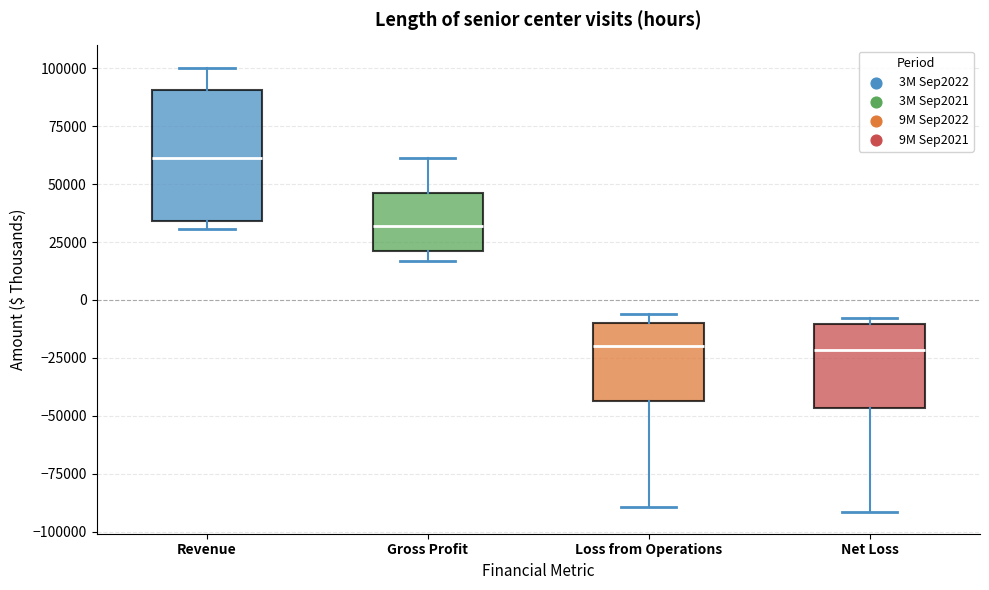

Where does the lower whisker of the box for Net Loss end on the y-axis? The values are not printed on the chart, so give them approximately, as read against the axis.

-90000